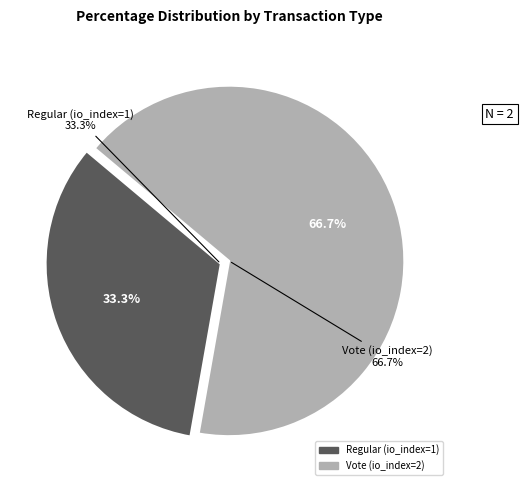

To the nearest percent, what is the difference between the Regular (io_index=1) and Vote (io_index=2) slice percentages?

33%